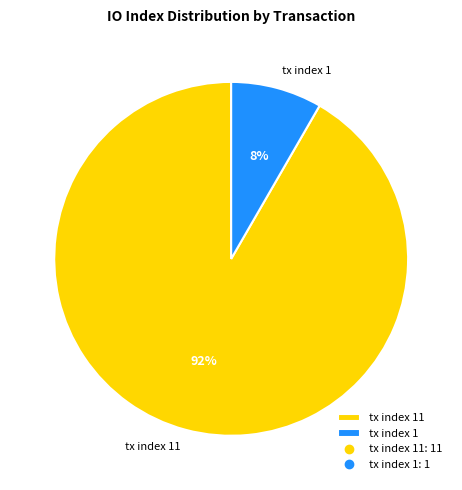

Is the sum of tx index 11 and tx index 1 greater than half?

Yes